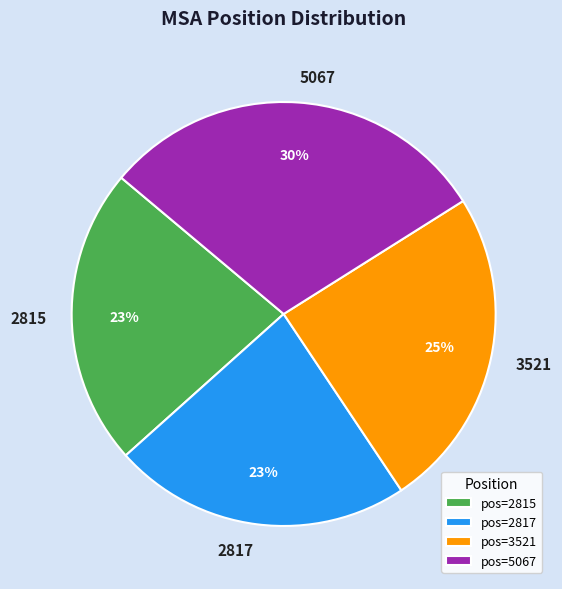

Is there a majority slice in this chart?

No